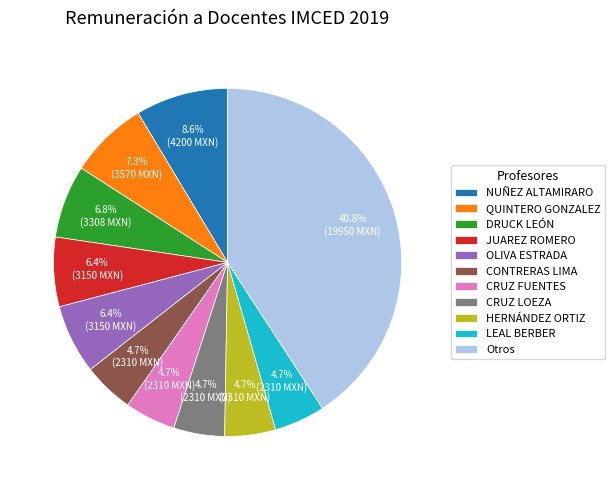

How many segments does this pie chart have?

11